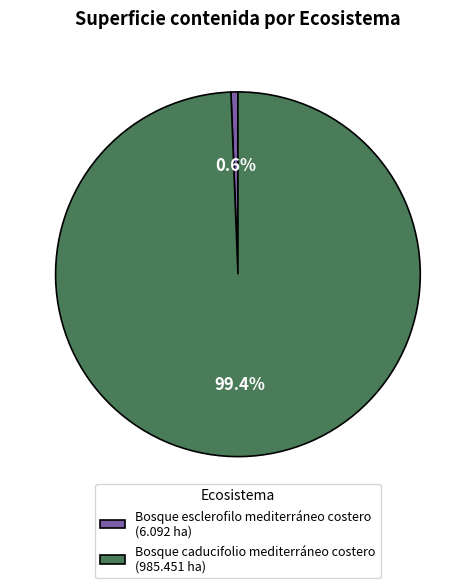

Combined, what portion of the pie is Bosque caducifolio mediterráneo costero and Bosque esclerofilo mediterráneo costero?

100.0%